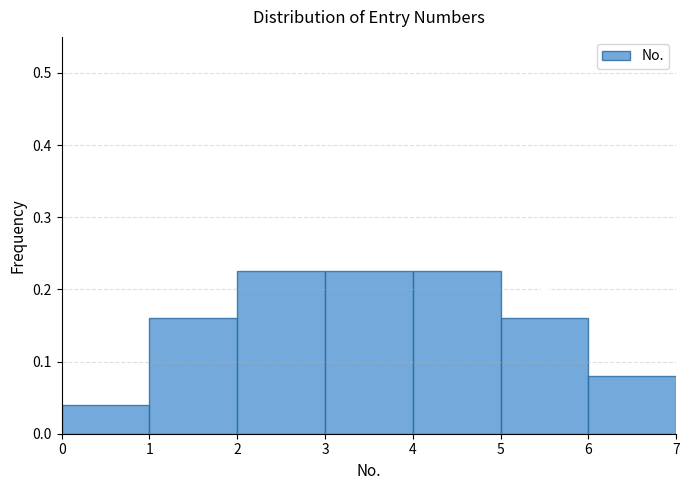

Reading left to right, list every bar in this chart as the range it spans on the x-axis followed by its height. The values are not printed on the chart, so give them approximately, as read against the axis.

0 to 1: 0.04
1 to 2: 0.16
2 to 3: 0.23
3 to 4: 0.23
4 to 5: 0.23
5 to 6: 0.16
6 to 7: 0.08